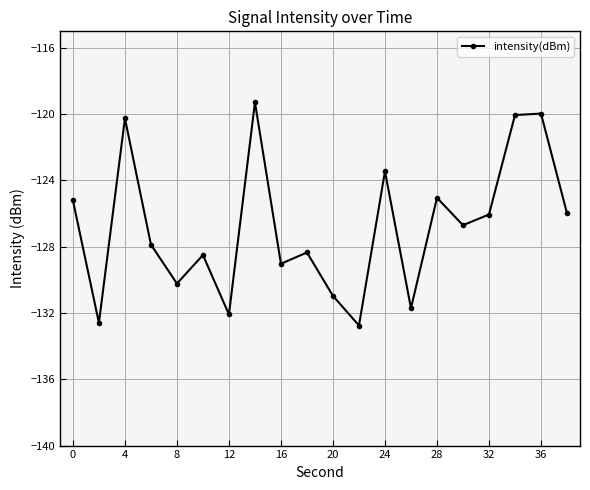

How many interior local peaks (higher than both neighbors) does the data have?

7